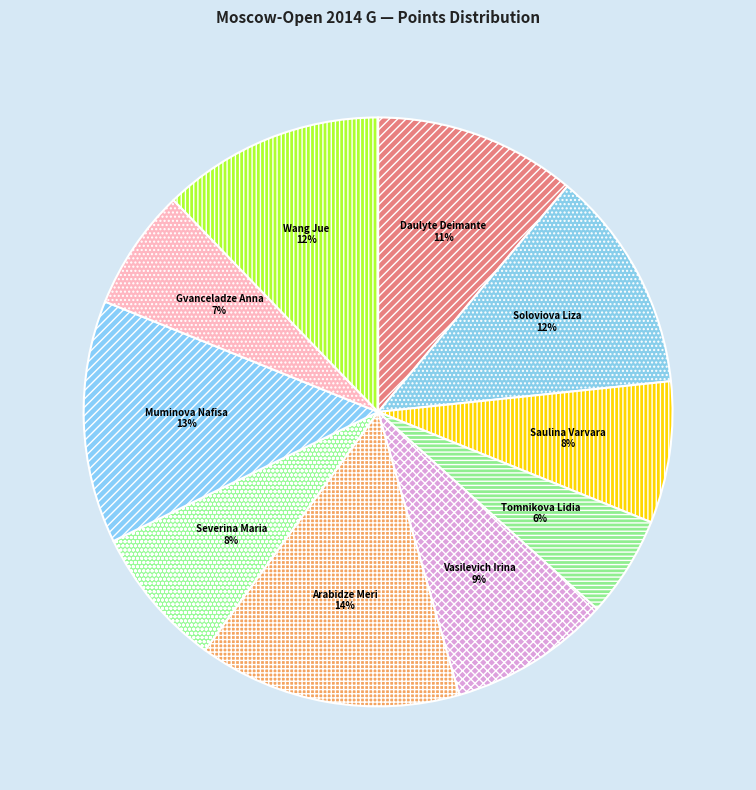

Do Tomnikova Lidia and Soloviova Liza together represent more than half of the pie?

No